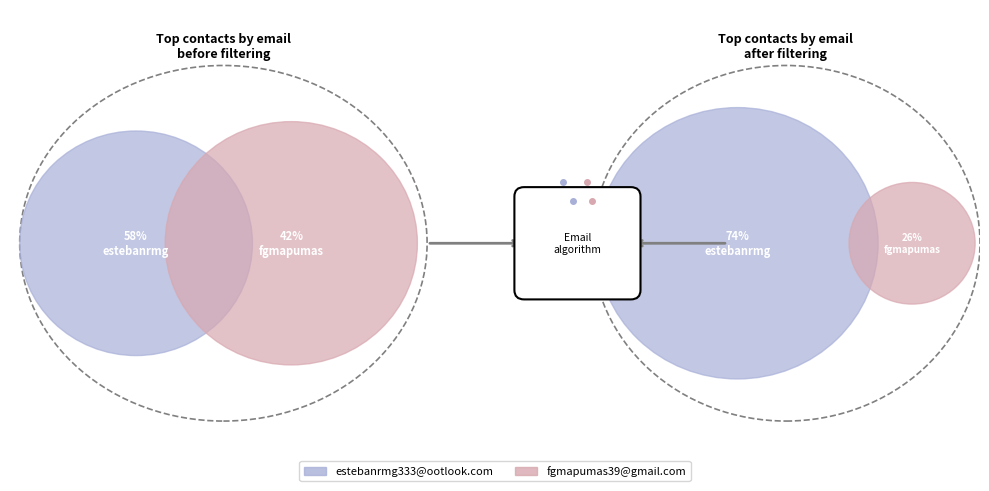

To the nearest percent, what is the average slice percentage?

50%